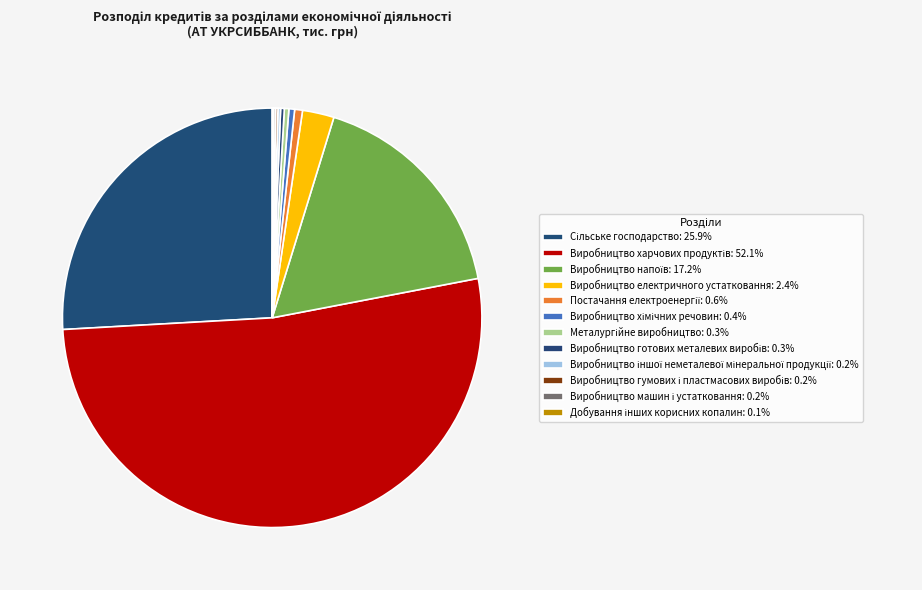

Rank the categories by value from lowest to highest.

Добування інших корисних копалин, Виробництво машин і устатковання, Виробництво гумових і пластмасових виробів, Виробництво іншої неметалевої мінеральної продукції, Виробництво готових металевих виробів, Металургійне виробництво, Виробництво хімічних речовин, Постачання електроенергії, Виробництво електричного устатковання, Виробництво напоїв, Сільське господарство, Виробництво харчових продуктів